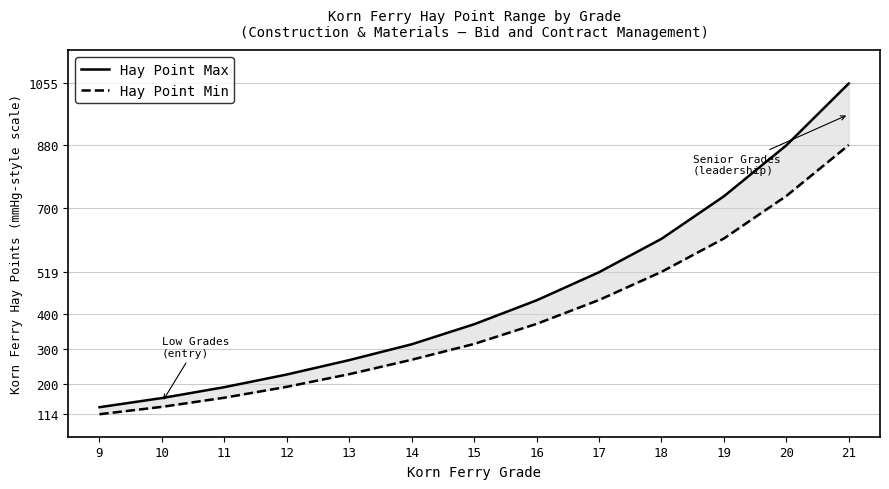

At which label is Hay Point Min closest to 497?

18